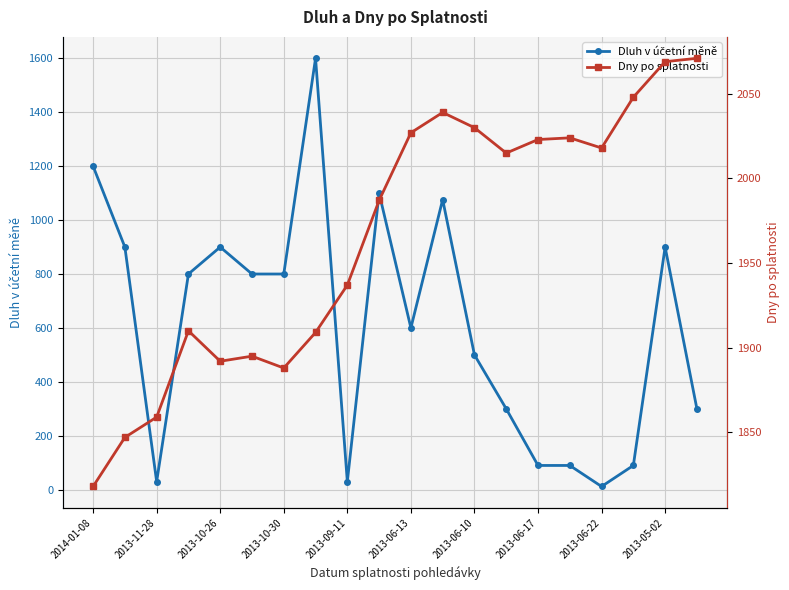

True or false: Dluh v účetní měně and Dny po splatnosti intersect in this chart.

False